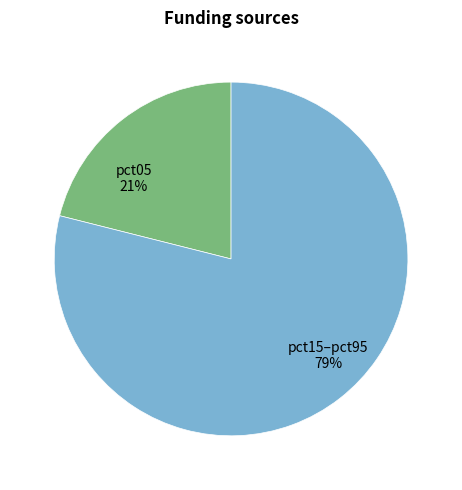

How many slices are in this pie chart?

2